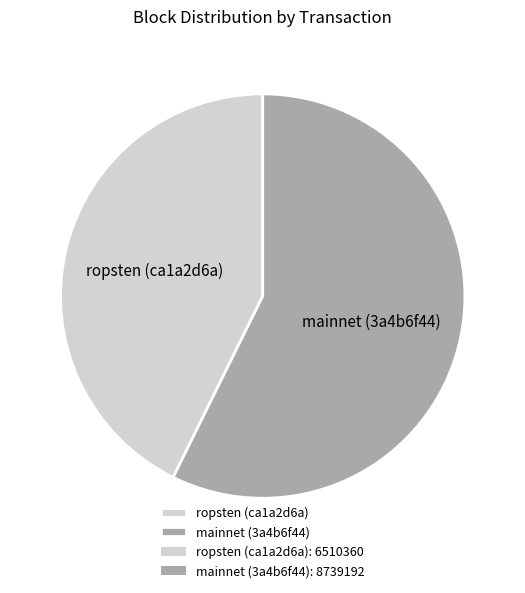

How many segments does this pie chart have?

2